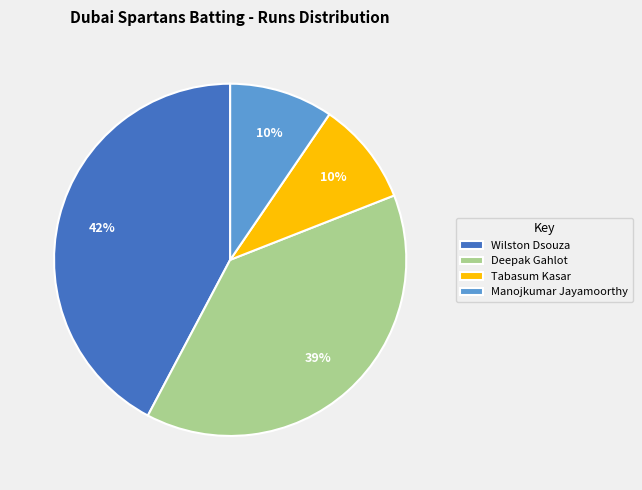

Which category has the biggest portion of the pie?

Wilston Dsouza